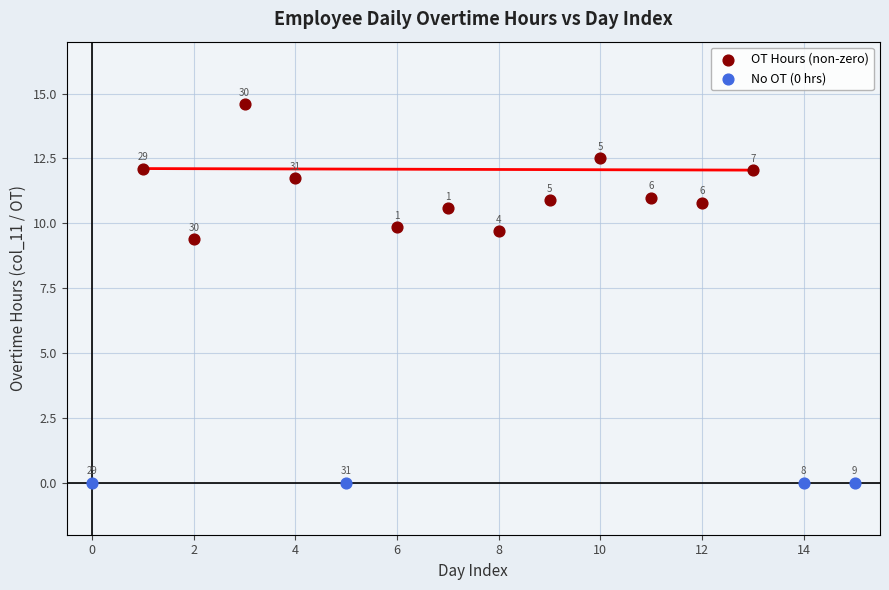

Which series reaches the minimum Y coordinate?

No OT (0 hrs)